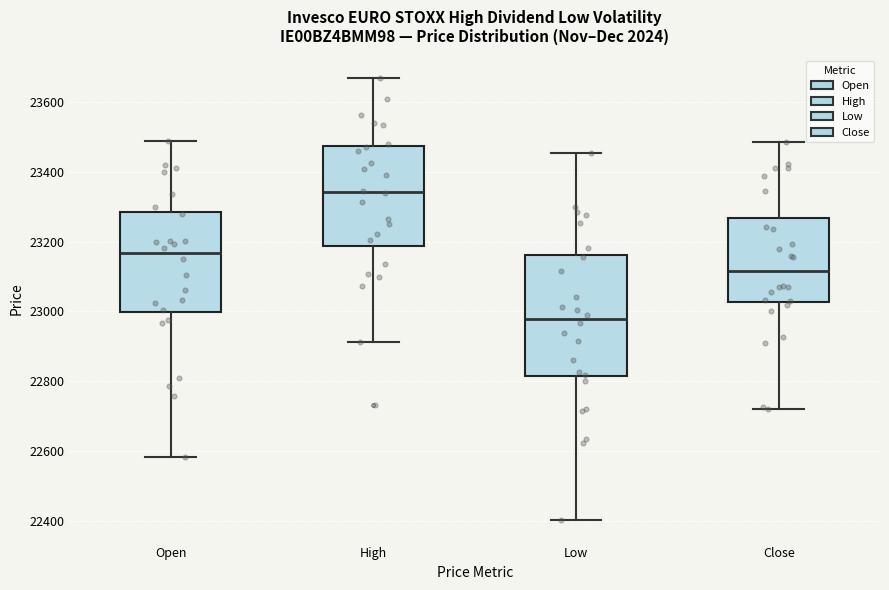

Which box's median line is the lowest?

Low